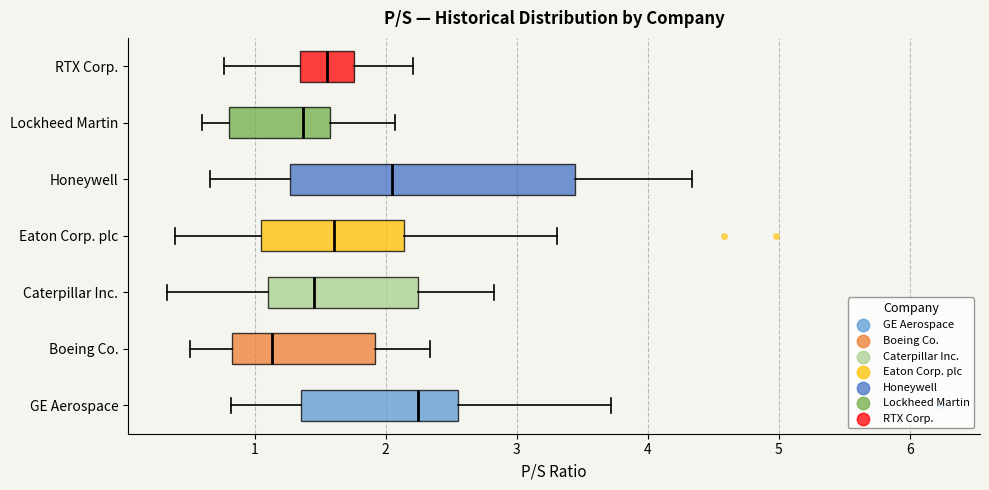

Reading bottom to top, read every box against the x-axis: the position of its median line, the range the box covers, and the ends of its whiskers. The values are not printed on the chart, so give them approximately, as read against the axis.

GE Aerospace: median 2.3, box 1.4 to 2.6, whiskers 0.8 to 3.7
Boeing Co.: median 1.1, box 0.8 to 1.9, whiskers 0.5 to 2.3
Caterpillar Inc.: median 1.5, box 1.1 to 2.2, whiskers 0.3 to 2.8
Eaton Corp. plc: median 1.6, box 1.1 to 2.1, whiskers 0.4 to 3.3
Honeywell: median 2.0, box 1.3 to 3.4, whiskers 0.7 to 4.3
Lockheed Martin: median 1.4, box 0.8 to 1.6, whiskers 0.6 to 2.1
RTX Corp.: median 1.6, box 1.3 to 1.8, whiskers 0.8 to 2.2